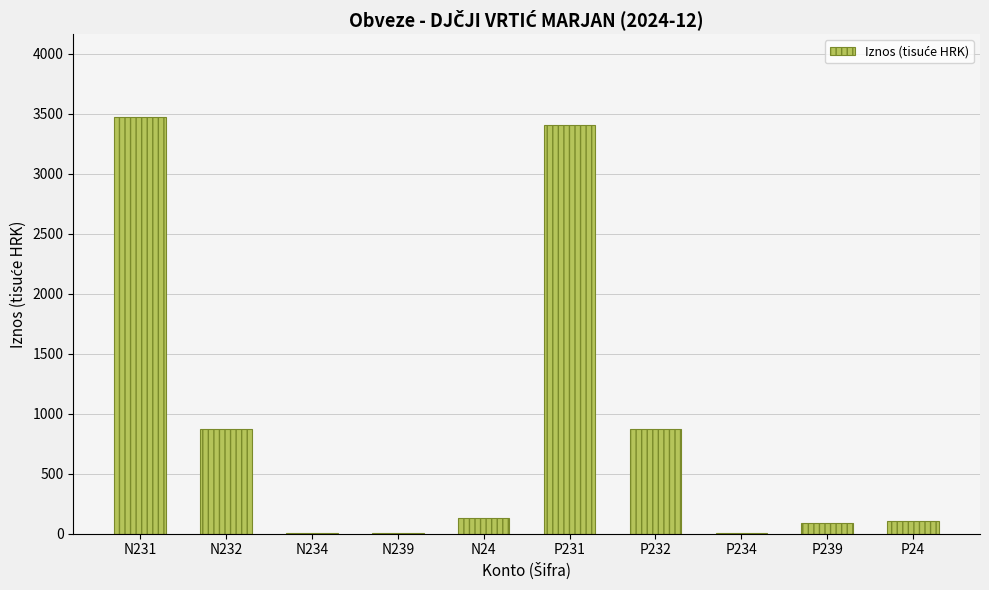

What is the change in value from N24 to P231?

+3277.9